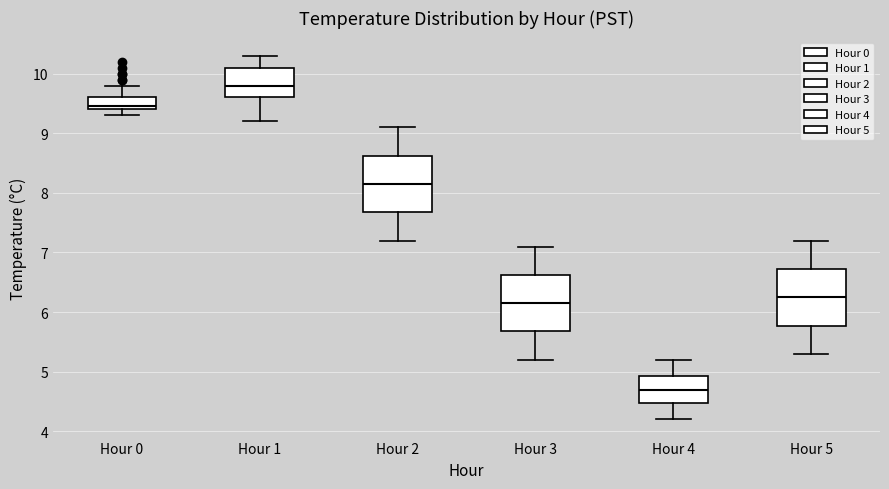

Reading left to right, transcribe this box plot: for each box, give where its median line is, the range the box spans, and where its two whiskers end, as read against the y-axis. The values are not printed on the chart, so give them approximately, as read against the axis.

Hour 0: median 9.5, box 9.4 to 9.6, whiskers 9.3 to 9.8
Hour 1: median 9.8, box 9.6 to 10.1, whiskers 9.2 to 10.3
Hour 2: median 8.2, box 7.7 to 8.6, whiskers 7.2 to 9.1
Hour 3: median 6.2, box 5.7 to 6.6, whiskers 5.2 to 7.1
Hour 4: median 4.7, box 4.5 to 4.9, whiskers 4.2 to 5.2
Hour 5: median 6.3, box 5.8 to 6.7, whiskers 5.3 to 7.2